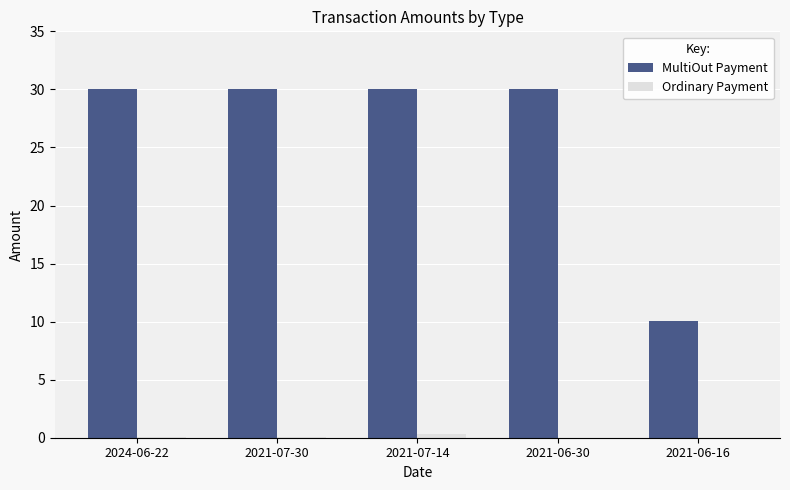

What is the total value across all series at 2021-06-16?

10.0